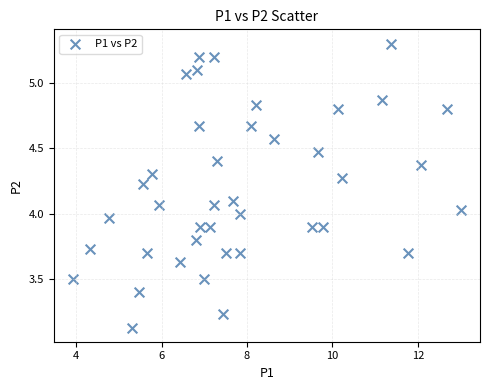

What is the range of X values (max minus min)?

9.1